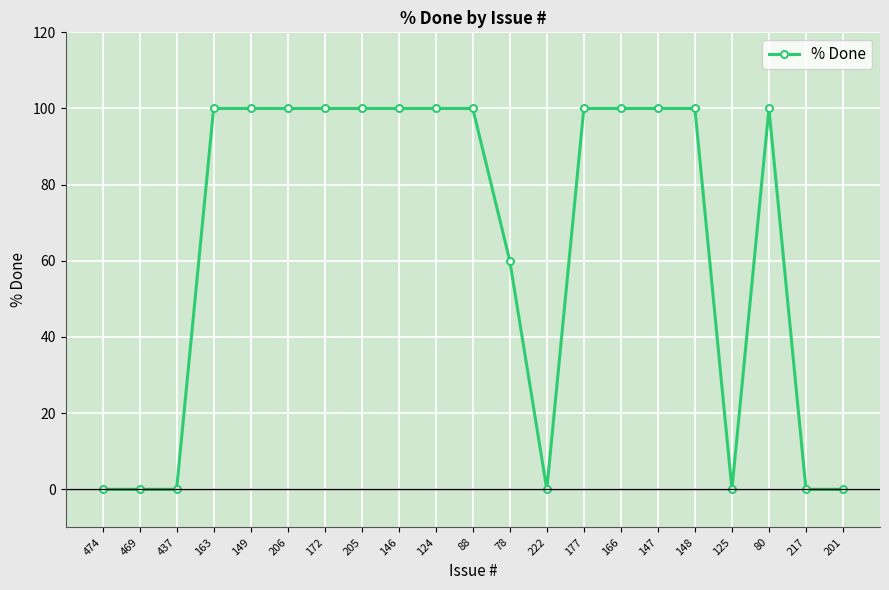

Is it true that the value at 148 is 159?

False